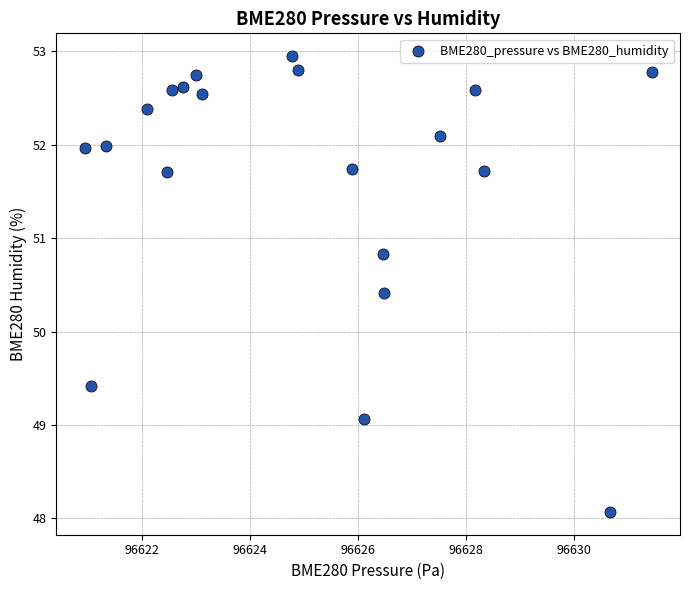

What is the range of Y values (max minus min)?

4.9